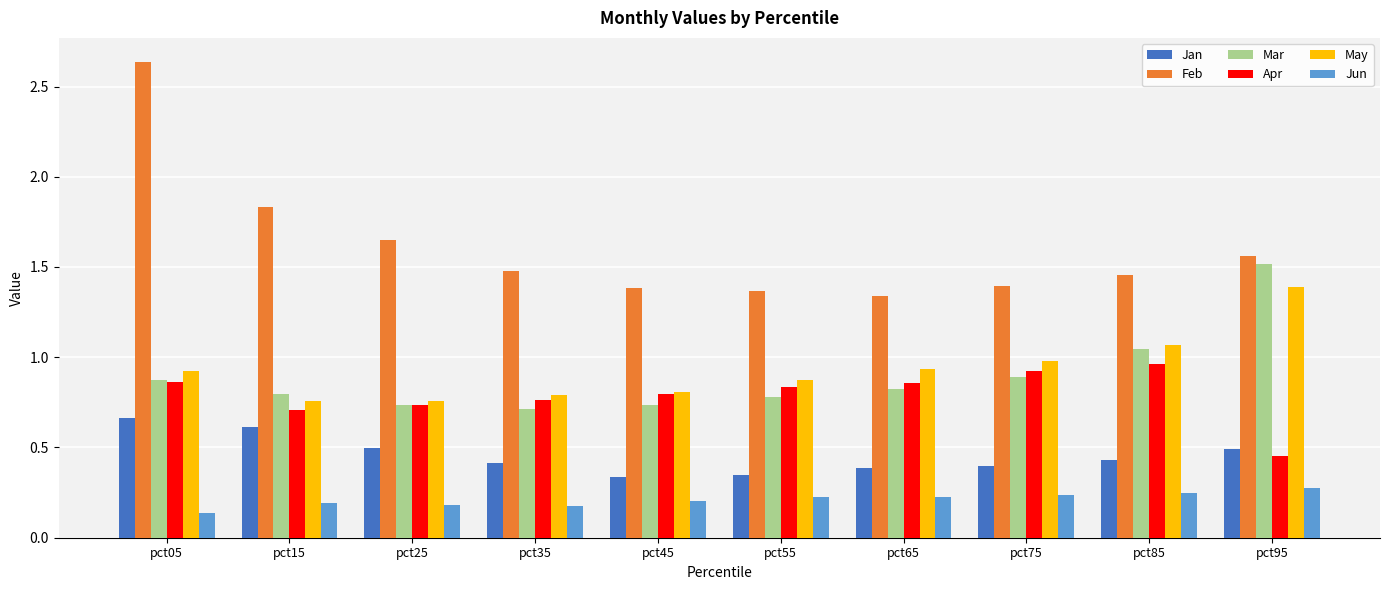

At how many categories does at least one series exceed 0?

10